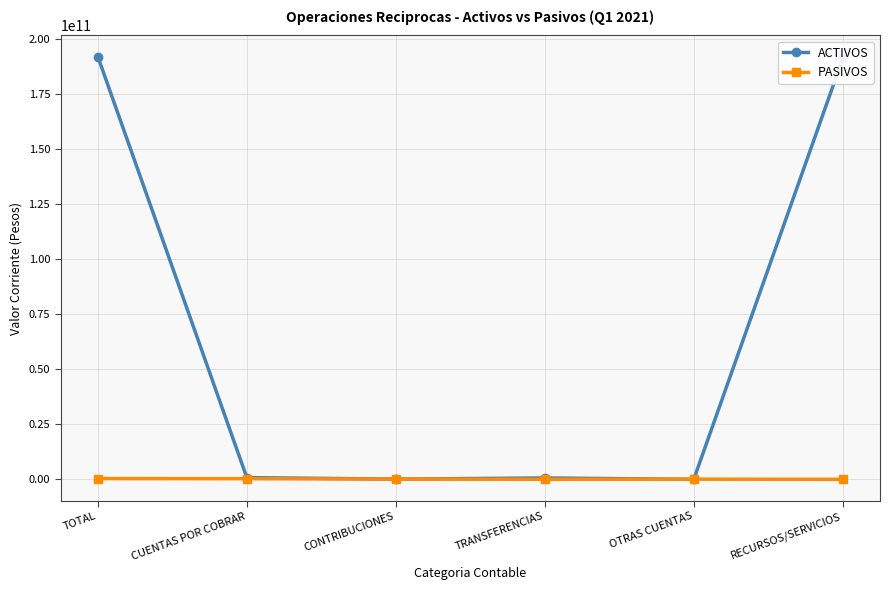

What is the sum of the PASIVOS values at TRANSFERENCIAS and RECURSOS/SERVICIOS?

105951280.0